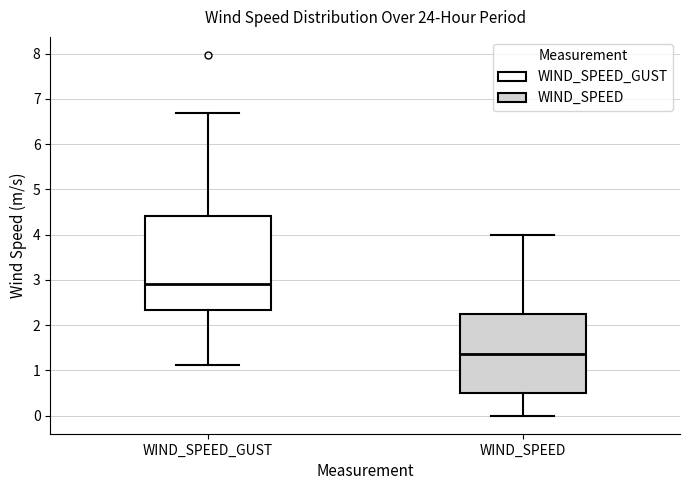

Comparing the boxes themselves (not the whiskers), which one is the tallest?

WIND_SPEED_GUST